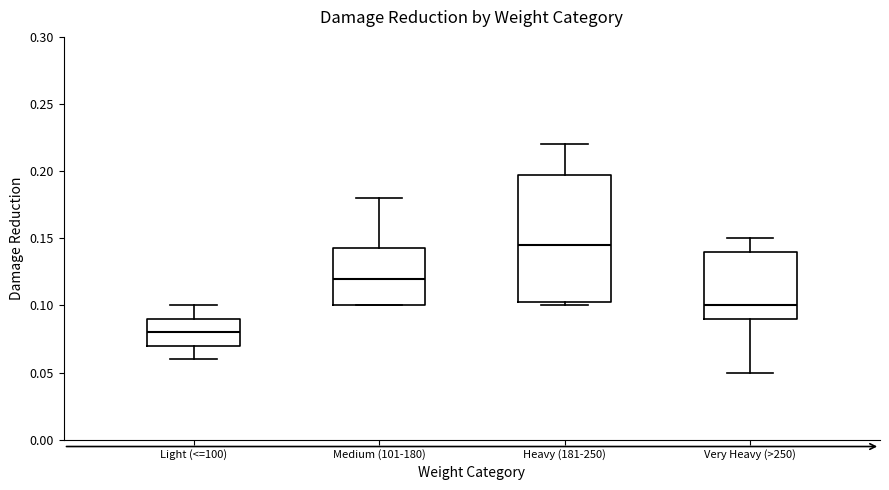

Reading left to right, transcribe this box plot: for each box, give where its median line is, the range the box spans, and where its two whiskers end, as read against the y-axis. The values are not printed on the chart, so give them approximately, as read against the axis.

Light (<=100): median 0.080, box 0.070 to 0.090, whiskers 0.060 to 0.100
Medium (101-180): median 0.120, box 0.100 to 0.145, whiskers 0.100 to 0.180
Heavy (181-250): median 0.145, box 0.105 to 0.200, whiskers 0.100 to 0.220
Very Heavy (>250): median 0.100, box 0.090 to 0.140, whiskers 0.050 to 0.150